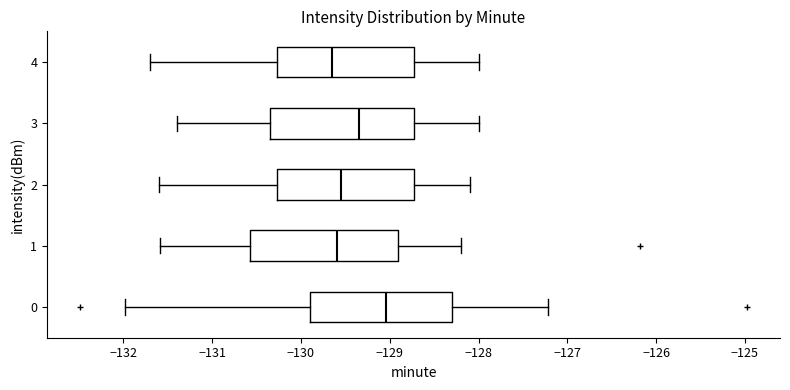

Where does the right whisker of the box at y = 1 end on the x-axis? The values are not printed on the chart, so give them approximately, as read against the axis.

-128.2